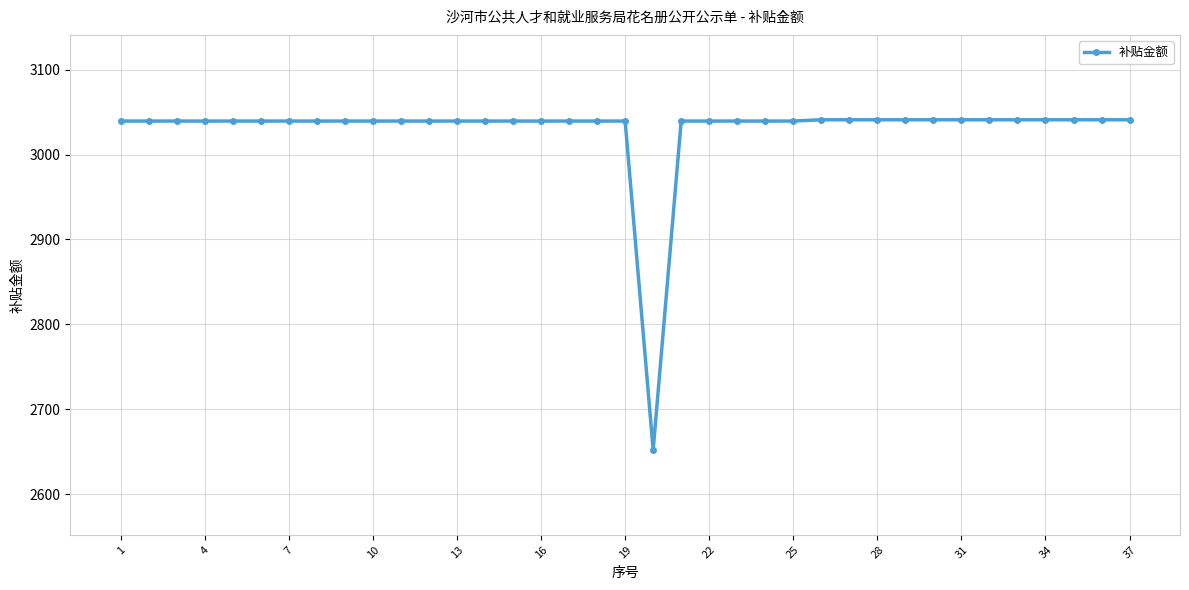

What is the greatest value displayed?

3041.0